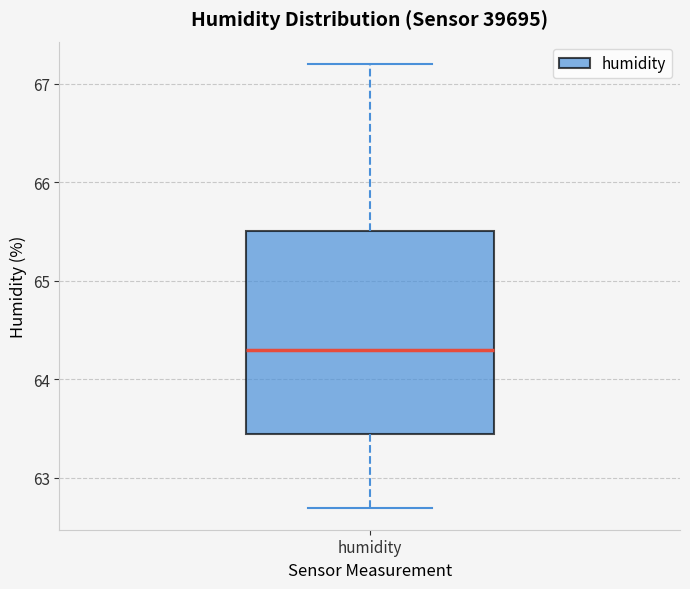

Read this box plot against the y-axis: the position of the median line, the range covered by the box, and the ends of both whiskers. The values are not printed on the chart, so give them approximately, as read against the axis.

median 64.3, box 63.5 to 65.5, whiskers 62.7 to 67.2